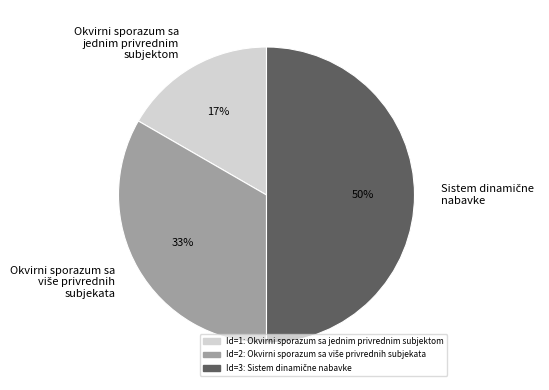

The Okvirni sporazum sa jednim privrednim subjektom slice represents 30% of the pie. True or false?

False